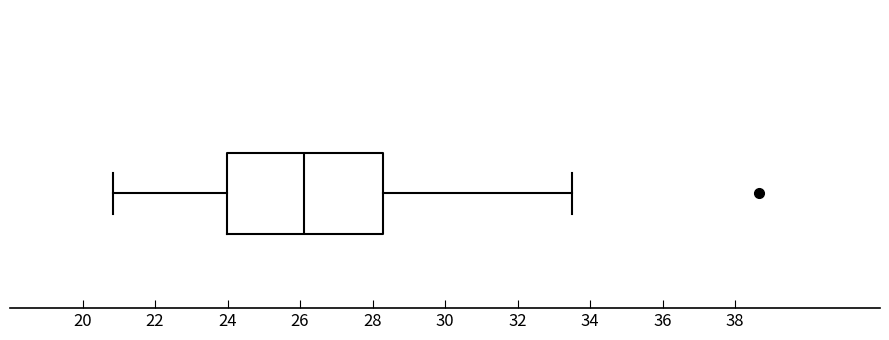

Where is the right edge of the box on the x-axis? The values are not printed on the chart, so give them approximately, as read against the axis.

28.4